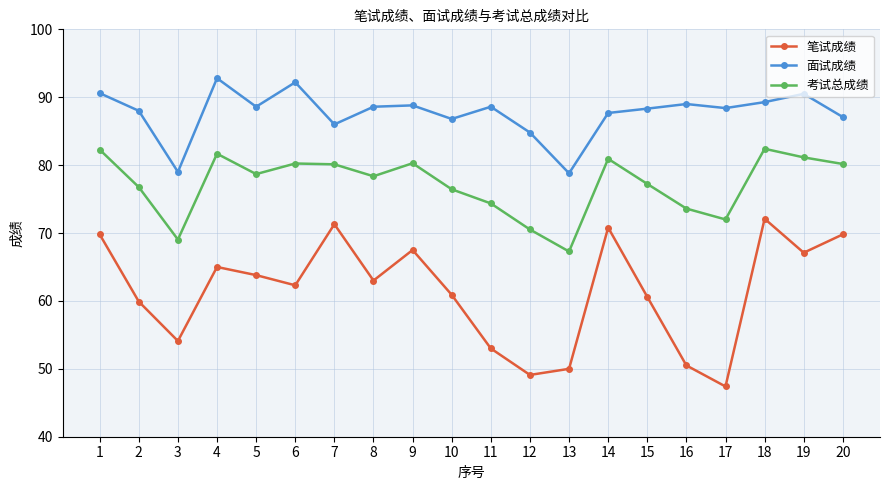

The 考试总成绩 series shows 80.2 at 20. True or false?

True